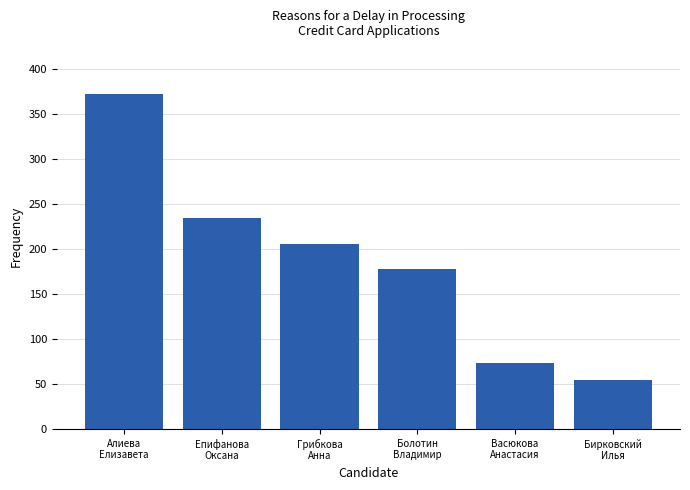

How many data points does each series have?

6